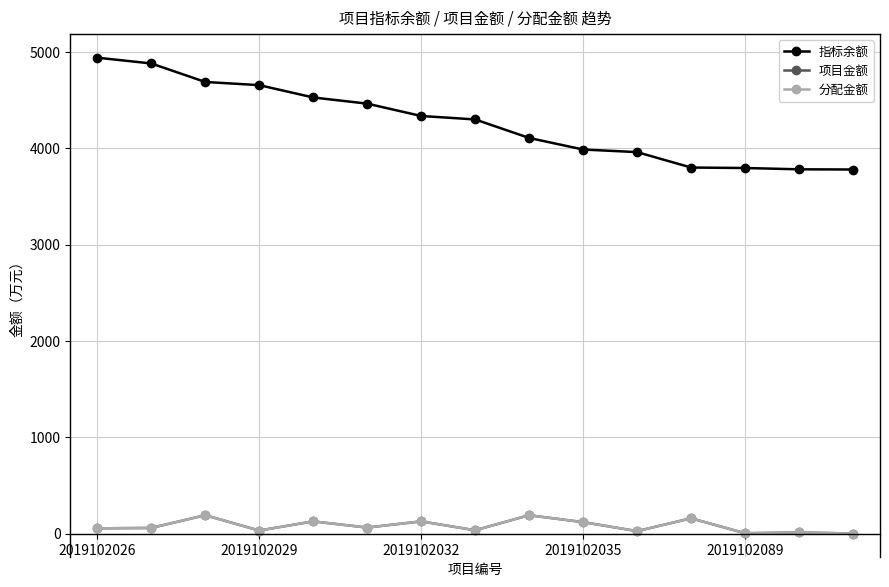

Is this an area chart (filled region under the line)?

No